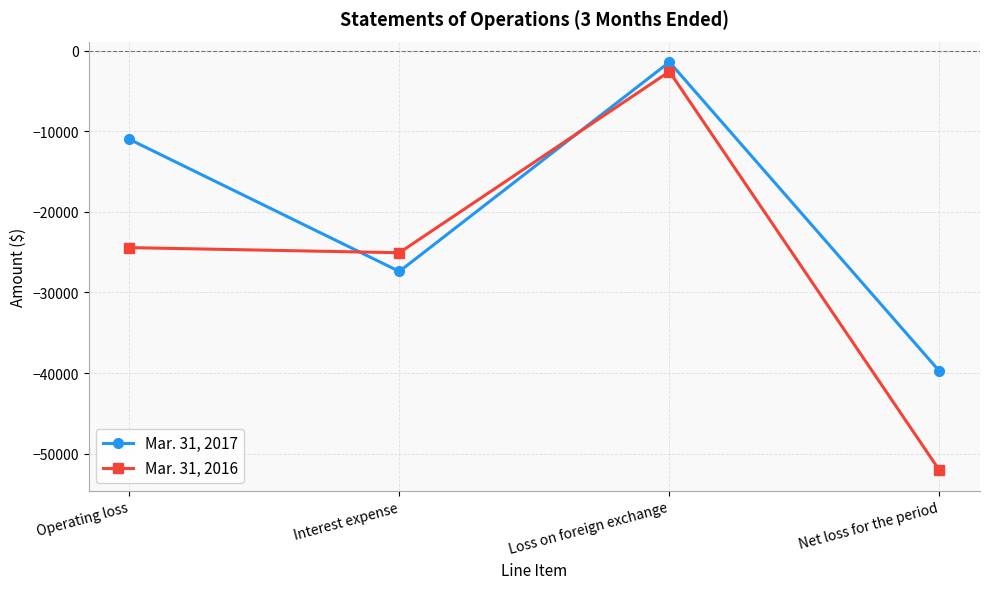

What is the label of the 3rd point from the right?

Interest expense